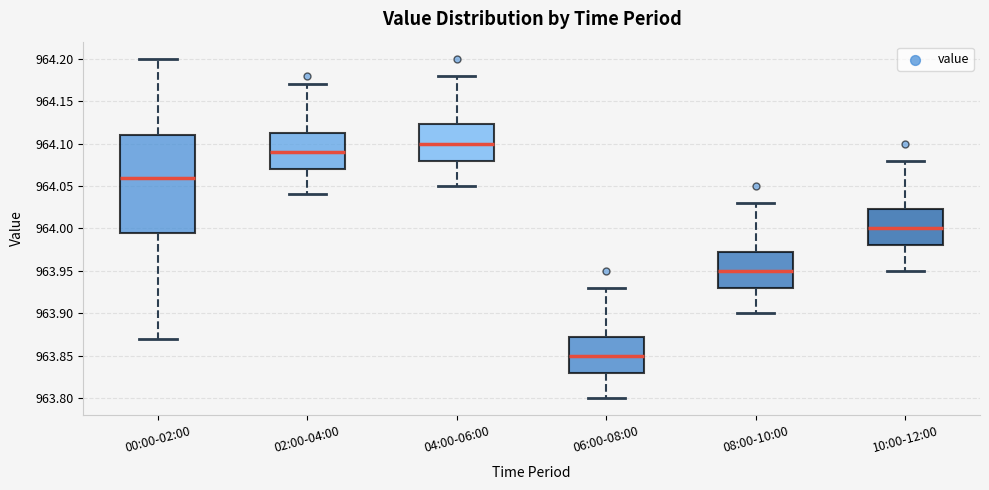

Which box has the highest median line?

04:00-06:00